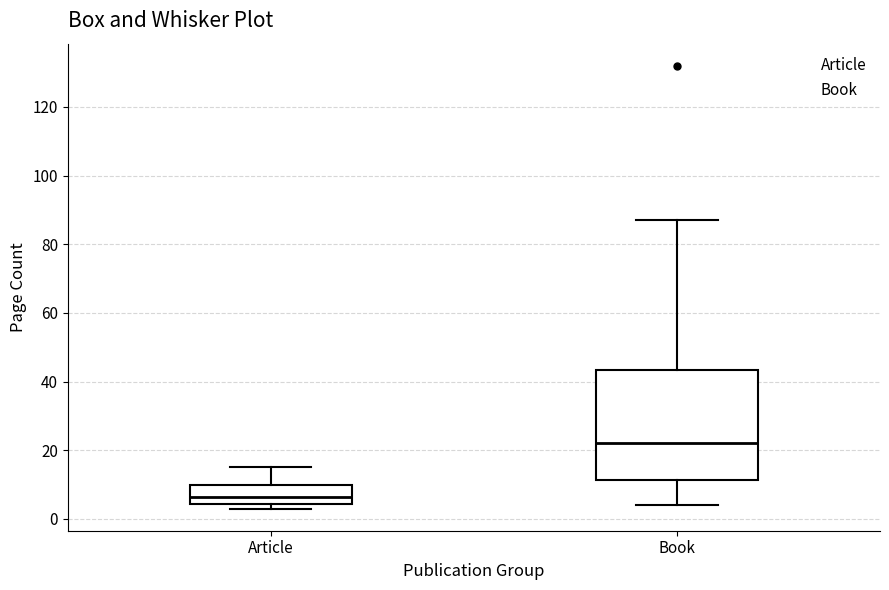

Reading left to right, read every box against the y-axis: the position of its median line, the range the box covers, and the ends of its whiskers. The values are not printed on the chart, so give them approximately, as read against the axis.

Article: median 6, box 4 to 10, whiskers 4 (just below the box's lower edge) to 16
Book: median 22, box 12 to 44, whiskers 4 to 88